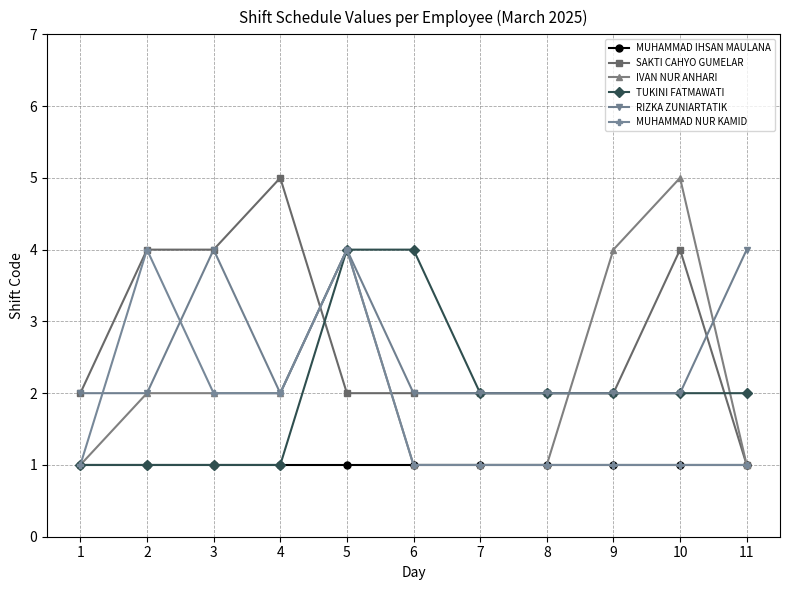

Between 1 and 4, which series saw the biggest shift?

SAKTI CAHYO GUMELAR